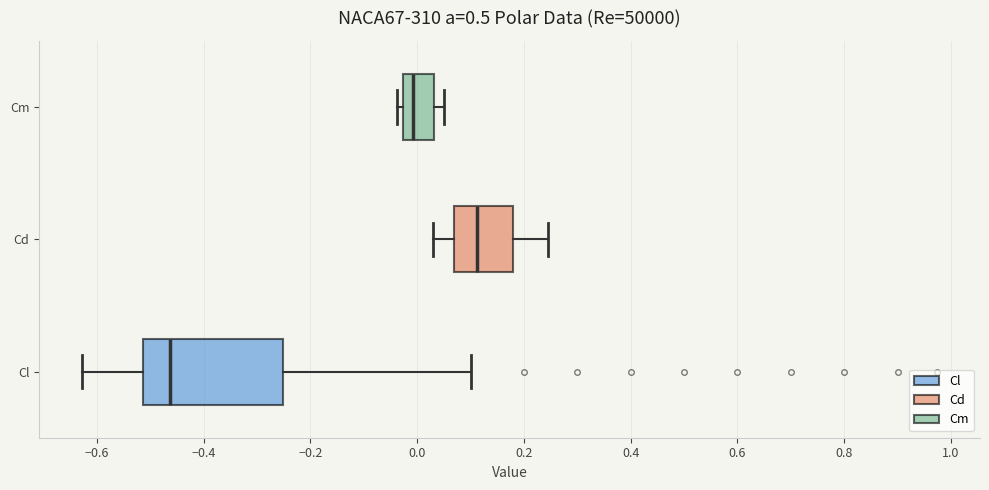

Reading bottom to top, read every box against the x-axis: the position of its median line, the range the box covers, and the ends of its whiskers. The values are not printed on the chart, so give them approximately, as read against the axis.

Cl: median -0.46, box -0.52 to -0.26, whiskers -0.62 to 0.10
Cd: median 0.12, box 0.06 to 0.18, whiskers 0.02 to 0.24
Cm: median 0.00, box -0.02 to 0.04, whiskers -0.04 to 0.06